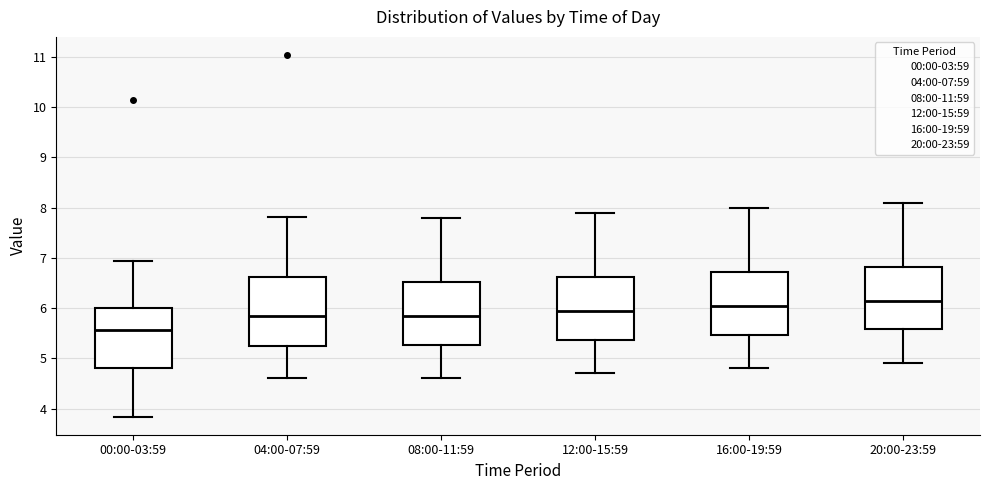

Which box is the tallest, from its lower edge to its upper edge?

04:00-07:59